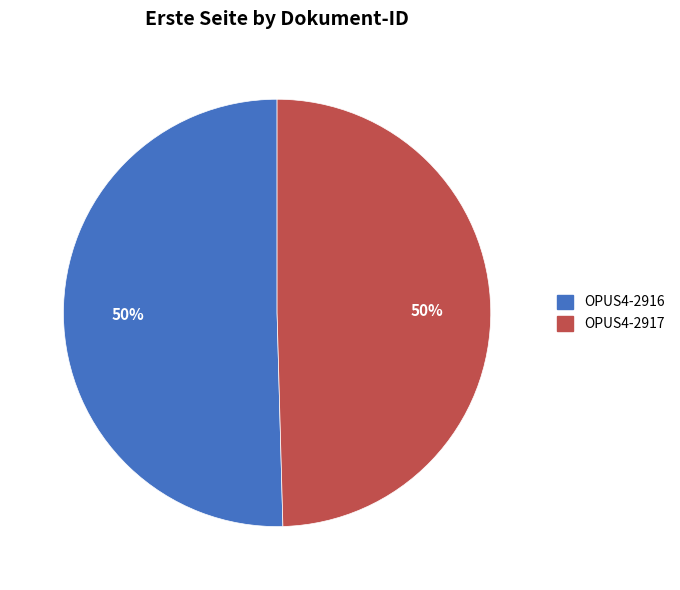

What is the ratio of the value at OPUS4-2916 to the value at OPUS4-2917?

1.0